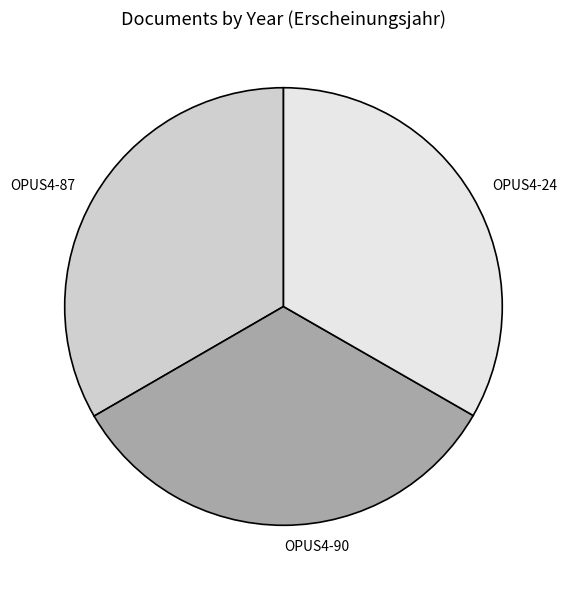

True or false: OPUS4-87 accounts for 46% of the total.

False